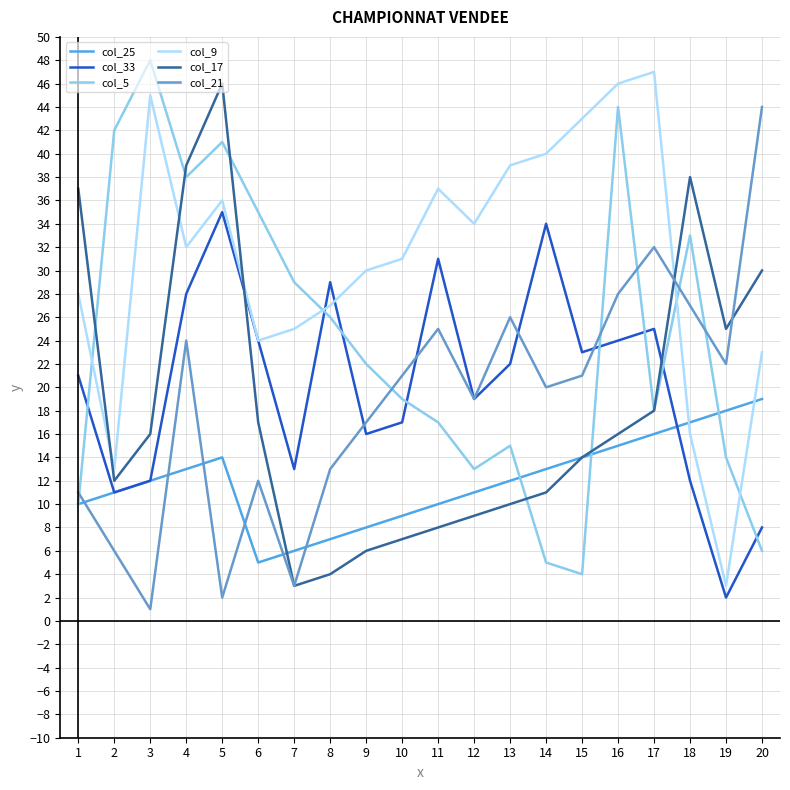

Is this an area chart (filled region under the line)?

No